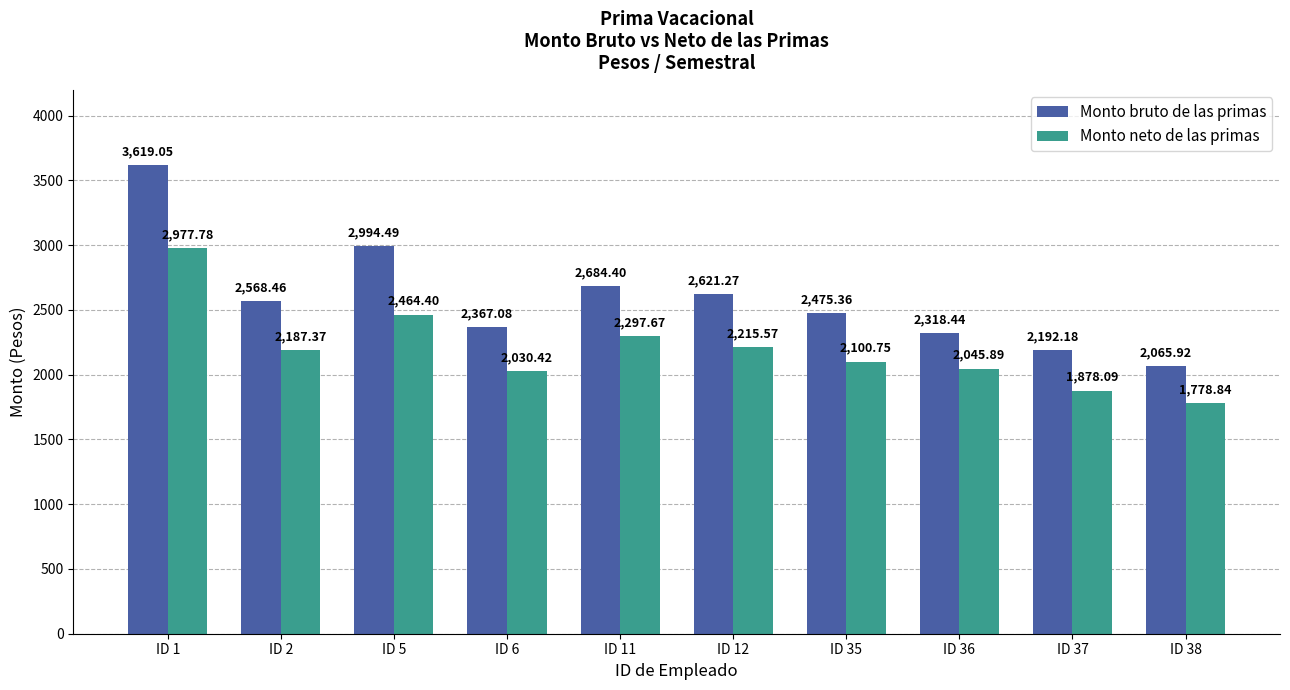

What is the sum of the Monto bruto de las primas values at ID 36 and ID 38?

4384.4